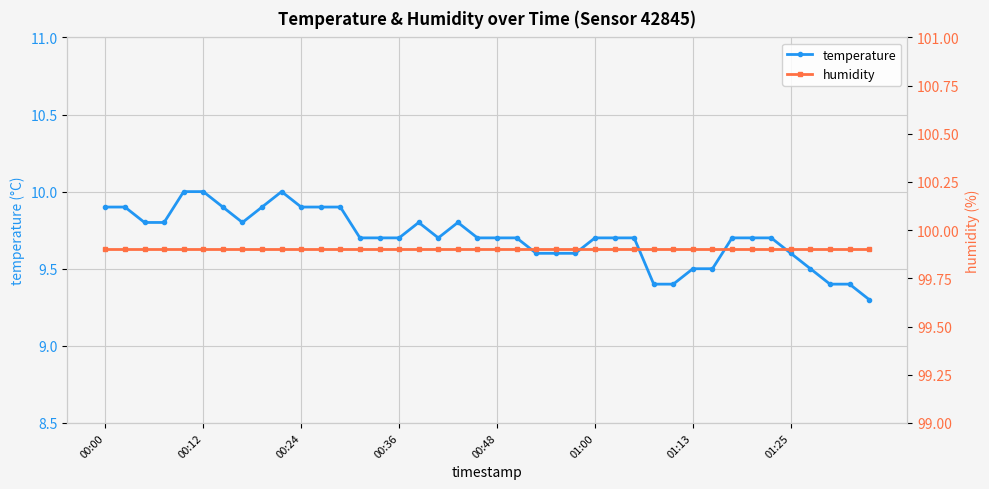

What is the value of the temperature point at the 39th from the left?

9.4